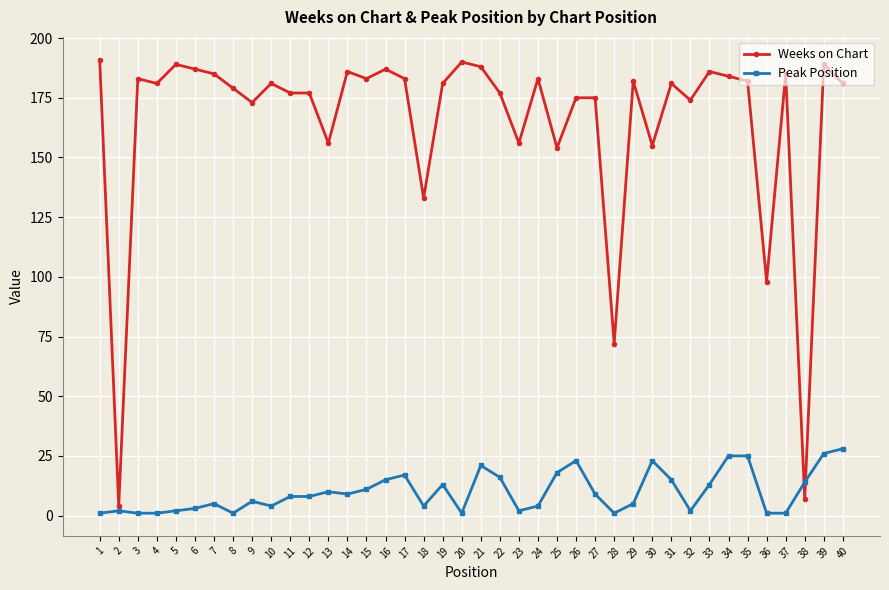

How many lines are shown in the chart?

2